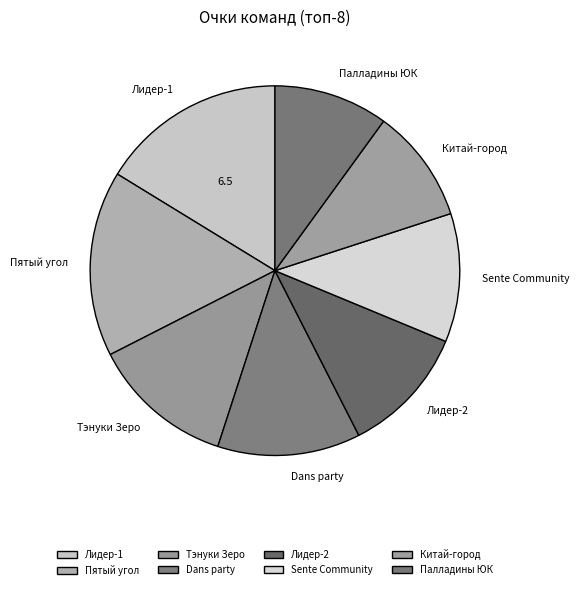

Count the number of slices in the pie.

8